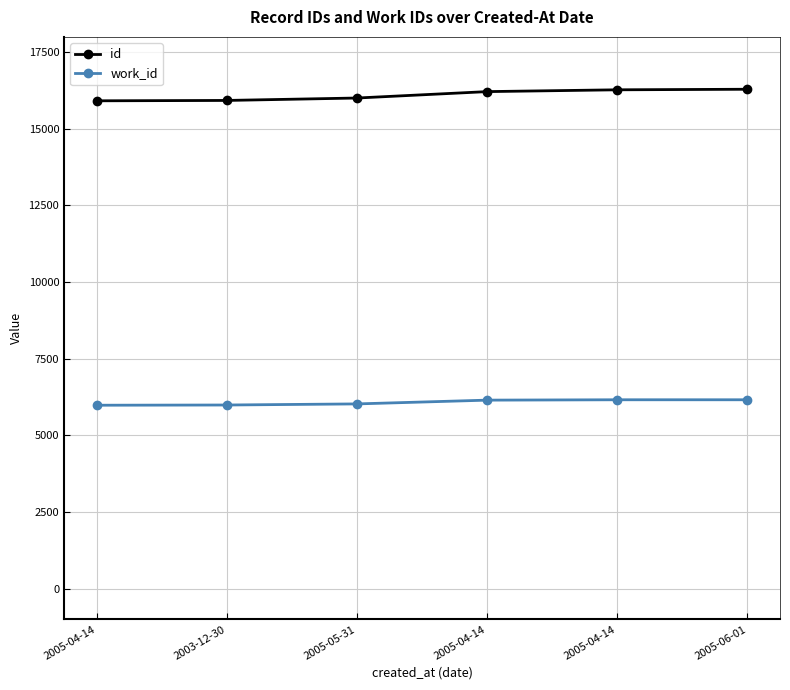

At which category is the sum across all series the highest?

2005-06-01